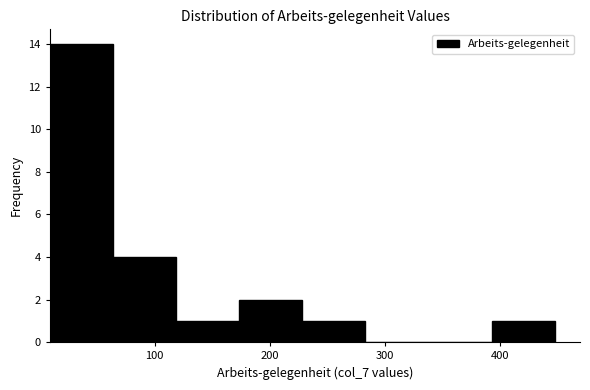

How tall is the bar that spans 10 to 60 on the x-axis? Neither the bar edges nor the heights are printed on the chart, so give them approximately, as read against the axes.

14